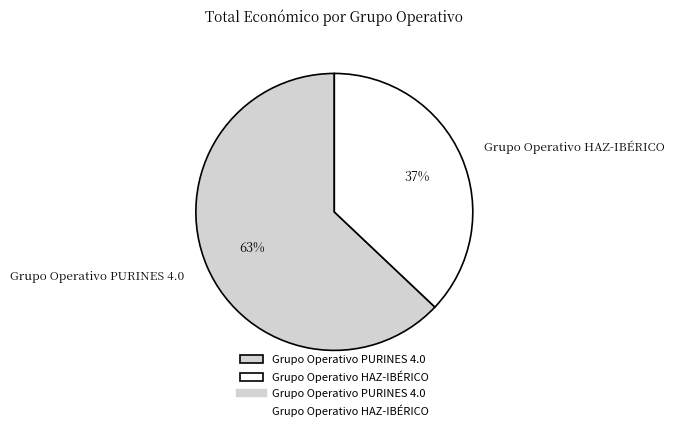

Combined, do Grupo Operativo HAZ-IBÉRICO and Grupo Operativo PURINES 4.0 account for over 50%?

Yes